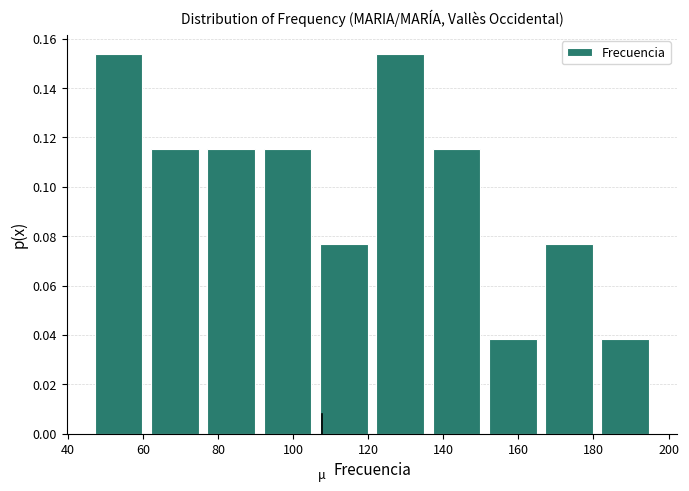

Reading left to right, list every bar in this chart as the range it spans on the x-axis followed by its height. Neither the bar edges nor the heights are printed on the chart, so give them approximately, as read against the axes.

46 to 61: 0.154
61 to 76: 0.116
76 to 91: 0.116
91 to 106: 0.116
106 to 121: 0.076
121 to 136: 0.154
136 to 151: 0.116
151 to 166: 0.038
166 to 181: 0.076
181 to 196: 0.038